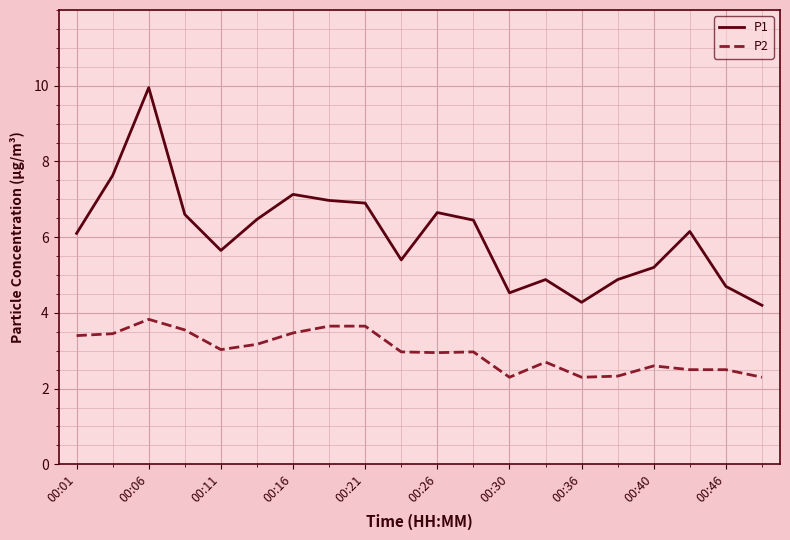

True or false: P1 and P2 cross at least once.

False